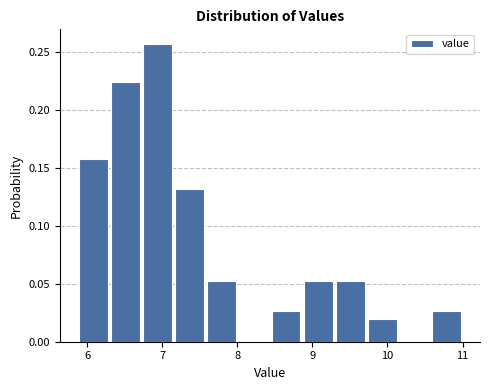

Reading left to right, transcribe this chart: for each bar, give the range it covers on the x-axis and its height. Neither the bar edges nor the heights are printed on the chart, so give them approximately, as read against the axes.

5.9 to 6.3: 0.160
6.3 to 6.7: 0.225
6.7 to 7.2: 0.255
7.2 to 7.6: 0.130
7.6 to 8.0: 0.055
8.0 to 8.4: 0
8.4 to 8.9: 0.025
8.9 to 9.3: 0.055
9.3 to 9.7: 0.055
9.7 to 10.1: 0.020
10.1 to 10.6: 0
10.6 to 11.0: 0.025